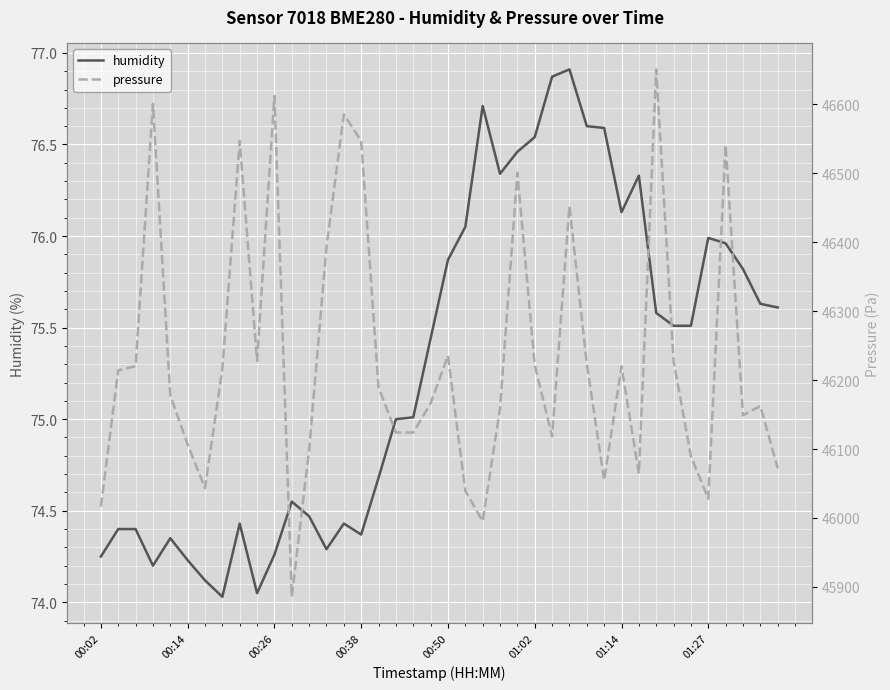

Is it true that pressure equals 46148.9 at 37?

True